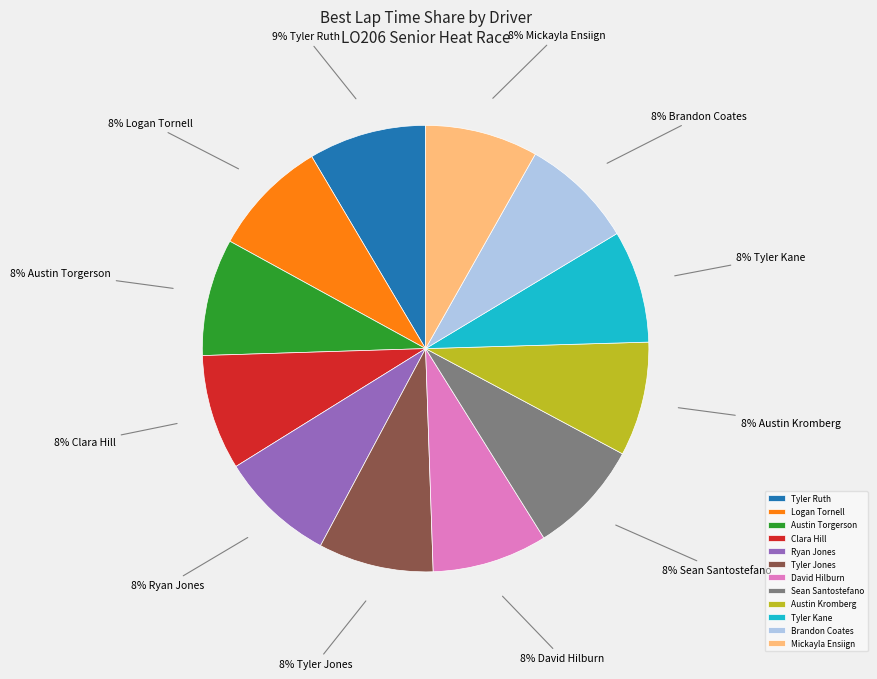

Is there a majority slice in this chart?

No